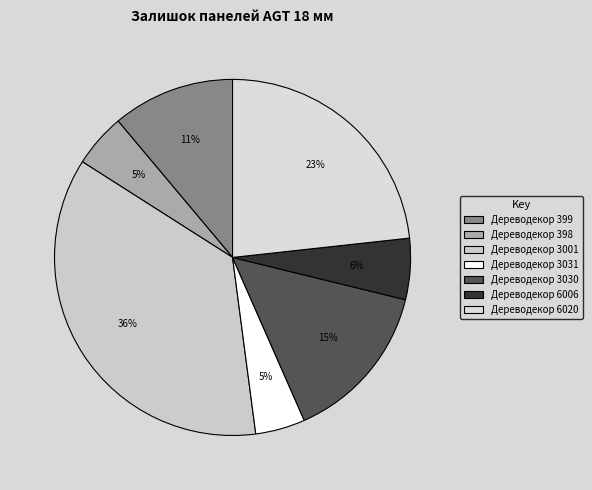

Is Дереводекор 6006 the majority of the pie?

No